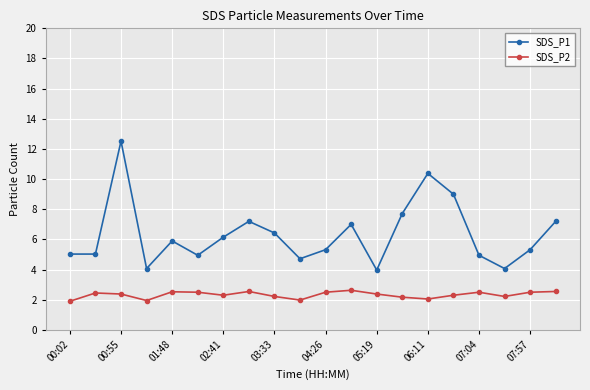

How many interior local valleys does the SDS_P2 series have?

5